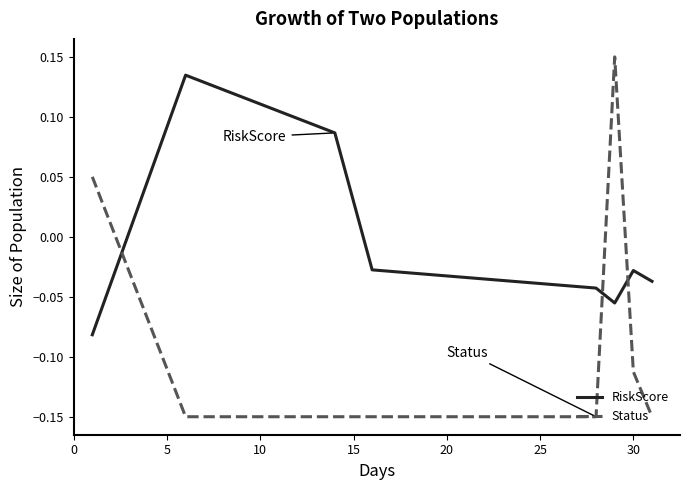

In Status, how many points are higher than both neighbors (excluding endpoints)?

1